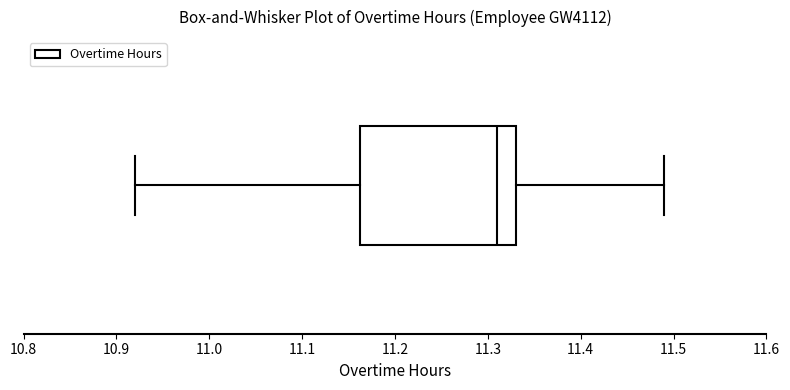

Transcribe this box plot: give where the median line is, the range the box spans, and where the two whiskers end, as read against the x-axis. The values are not printed on the chart, so give them approximately, as read against the axis.

median 11.31, box 11.16 to 11.33, whiskers 10.92 to 11.49